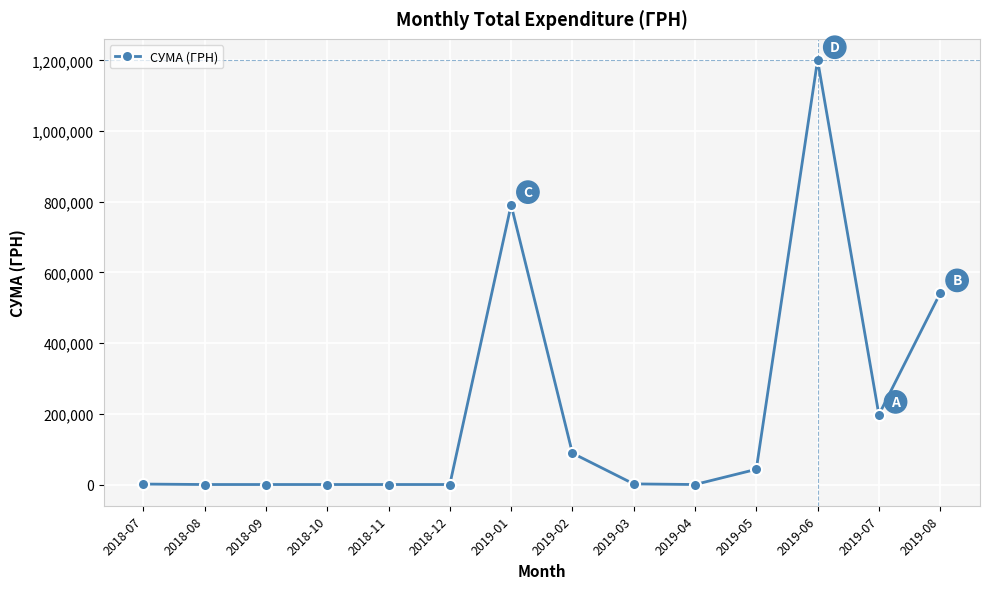

Is this an area chart (filled region under the line)?

No